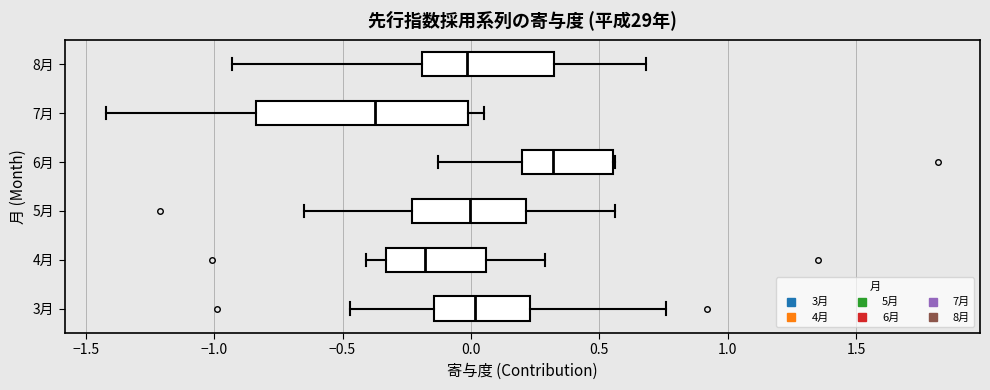

Reading bottom to top, transcribe this box plot: for each box, give where its median line is, the range the box spans, and where its two whiskers end, as read against the x-axis. The values are not printed on the chart, so give them approximately, as read against the axis.

3月: median 0.00, box -0.15 to 0.25, whiskers -0.45 to 0.75
4月: median -0.20, box -0.35 to 0.05, whiskers -0.40 to 0.30
5月: median 0.00, box -0.25 to 0.20, whiskers -0.65 to 0.55
6月: median 0.30, box 0.20 to 0.55, whiskers -0.15 to 0.55
7月: median -0.35, box -0.85 to 0.00, whiskers -1.40 to 0.05
8月: median 0.00, box -0.20 to 0.30, whiskers -0.95 to 0.70